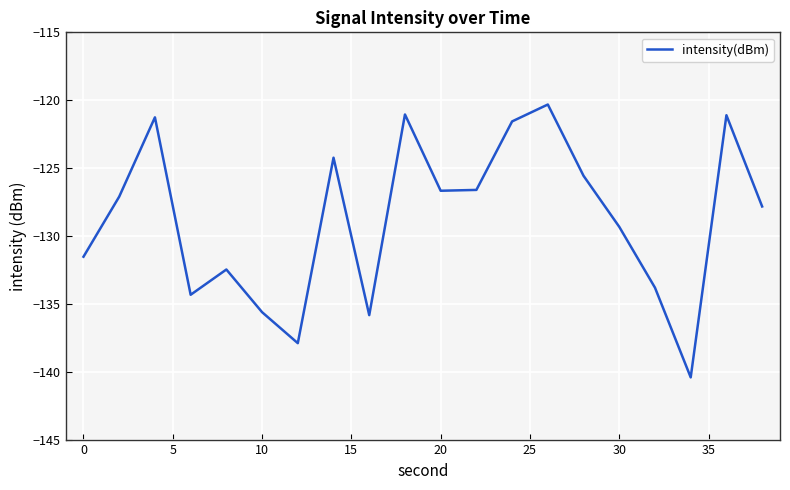

What is the difference between the maximum and minimum values?

20.1